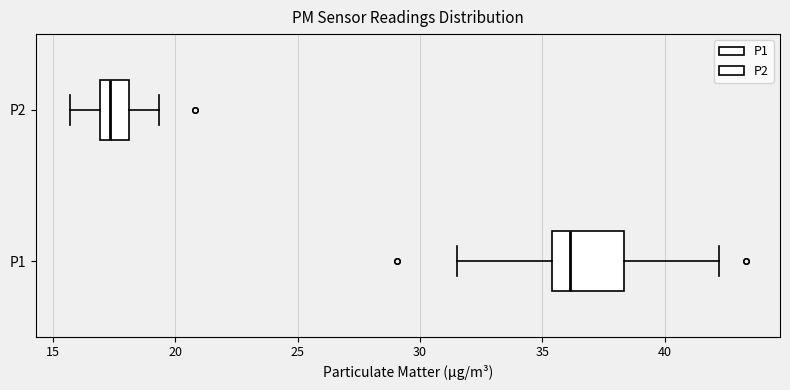

Which box has the furthest to the left median line?

P2